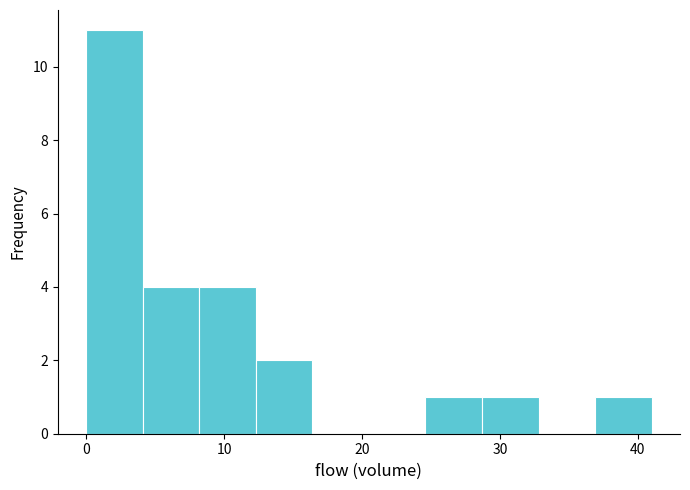

Reading left to right, transcribe this chart: for each bar, give the range it covers on the x-axis and its height. Neither the bar edges nor the heights are printed on the chart, so give them approximately, as read against the axes.

0.0 to 4.1: 11
4.1 to 8.2: 4
8.2 to 12.3: 4
12.3 to 16.4: 2
16.4 to 20.5: 0
20.5 to 24.6: 0
24.6 to 28.7: 1
28.7 to 32.8: 1
32.8 to 36.9: 0
36.9 to 41.0: 1